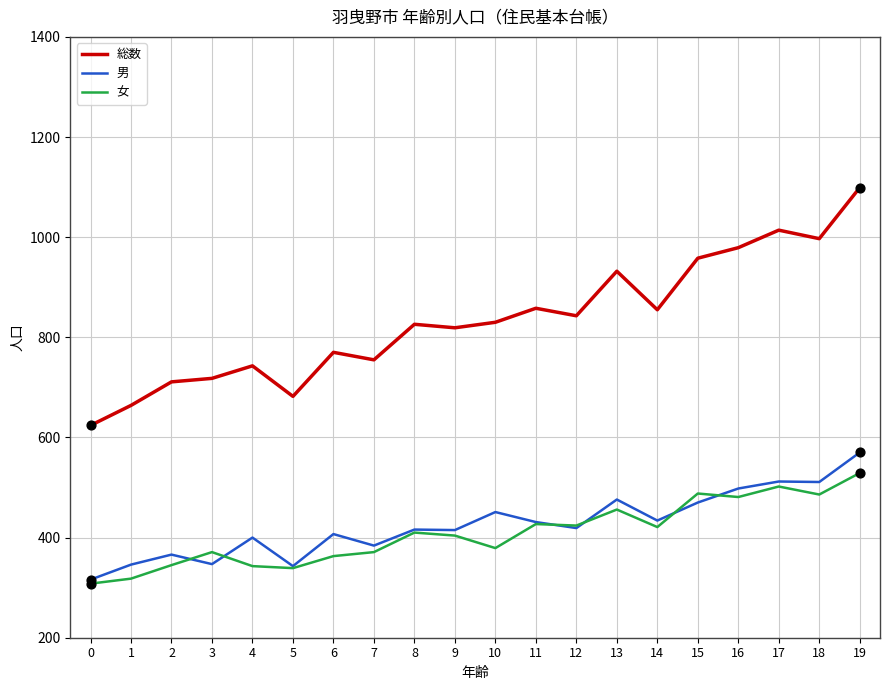

Which series has the largest total across all categories?

総数